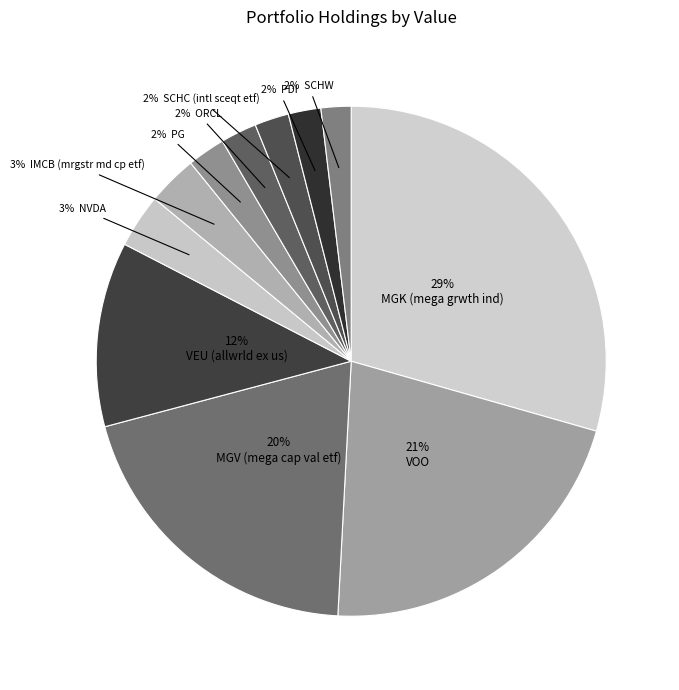

Rank the categories by value from highest to lowest.

MGK (mega grwth ind), VOO, MGV (mega cap val etf), VEU (allwrld ex us), NVDA, IMCB (mrgstr md cp etf), PG, ORCL, SCHC (intl sceqt etf), PDI, SCHW